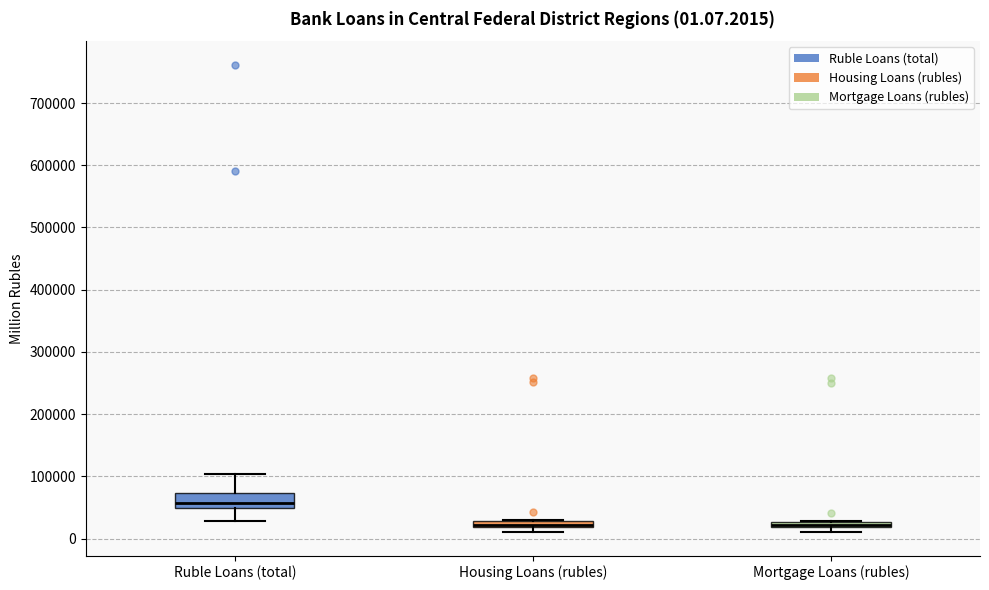

Comparing the boxes themselves (not the whiskers), which one is the tallest?

Ruble Loans (total)